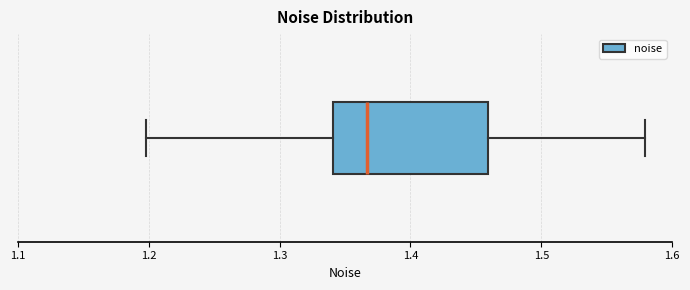

Transcribe this box plot: give where the median line is, the range the box spans, and where the two whiskers end, as read against the x-axis. The values are not printed on the chart, so give them approximately, as read against the axis.

median 1.37, box 1.34 to 1.46, whiskers 1.20 to 1.58